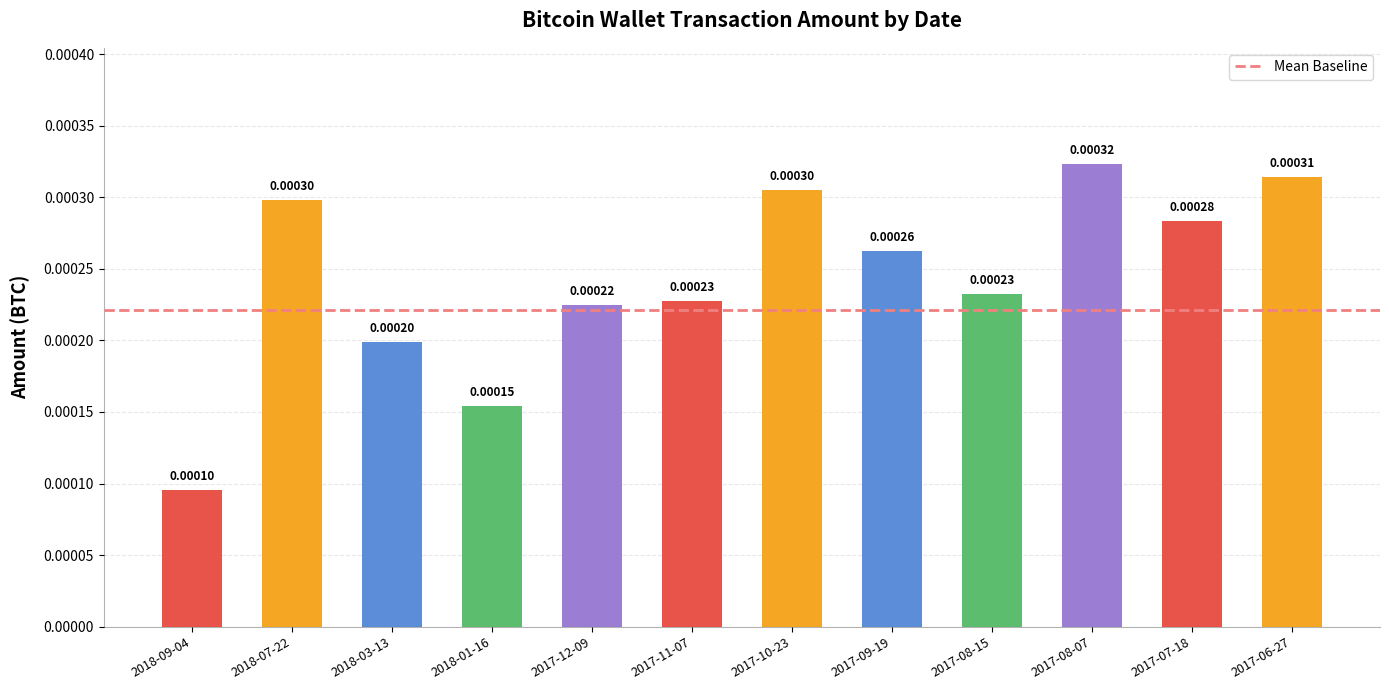

Between 2017-11-07 and 2017-08-07, which is larger?

2017-08-07